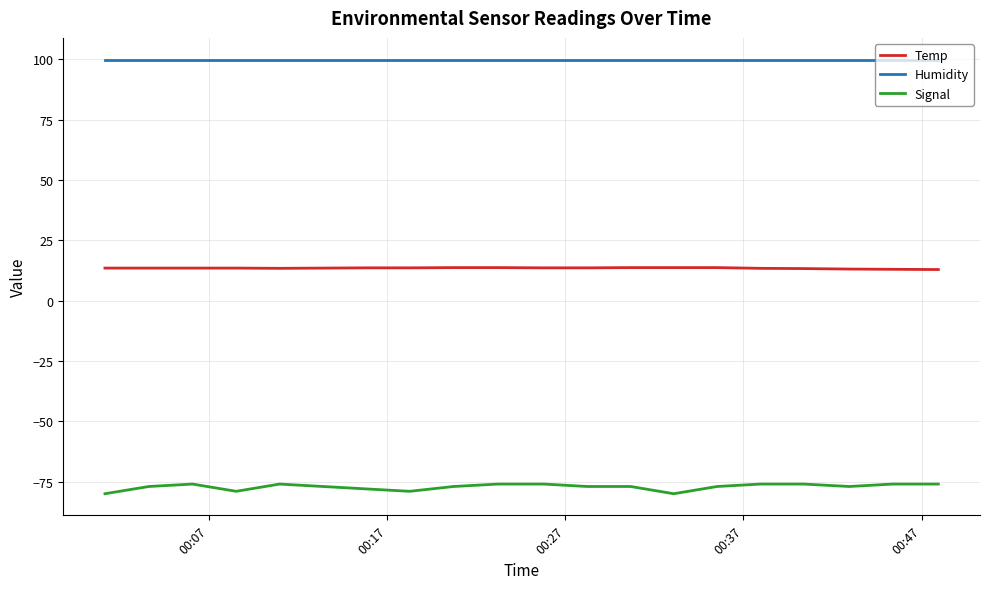

Which series has the largest total across all categories?

Humidity